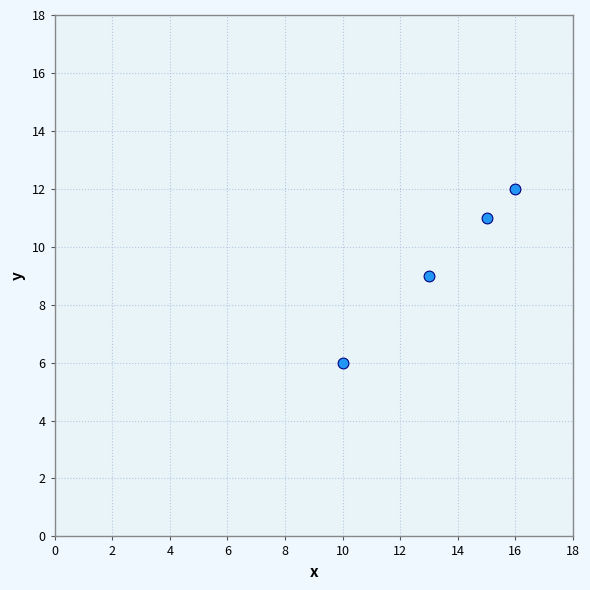

What is the average X value?

14